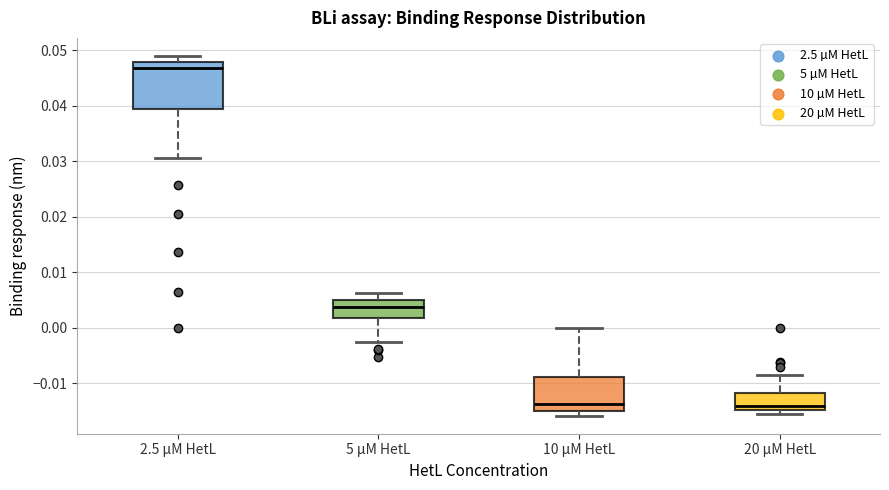

Reading left to right, transcribe this box plot: for each box, give where its median line is, the range the box spans, and where its two whiskers end, as read against the y-axis. The values are not printed on the chart, so give them approximately, as read against the axis.

2.5 µM HetL: median 0.047, box 0.039 to 0.048, whiskers 0.031 to 0.049
5 µM HetL: median 0.004, box 0.002 to 0.005, whiskers -0.003 to 0.006
10 µM HetL: median -0.014, box -0.015 to -0.009, whiskers -0.016 to 0.000
20 µM HetL: median -0.014, box -0.015 to -0.012, whiskers -0.015 (just below the box's lower edge) to -0.009